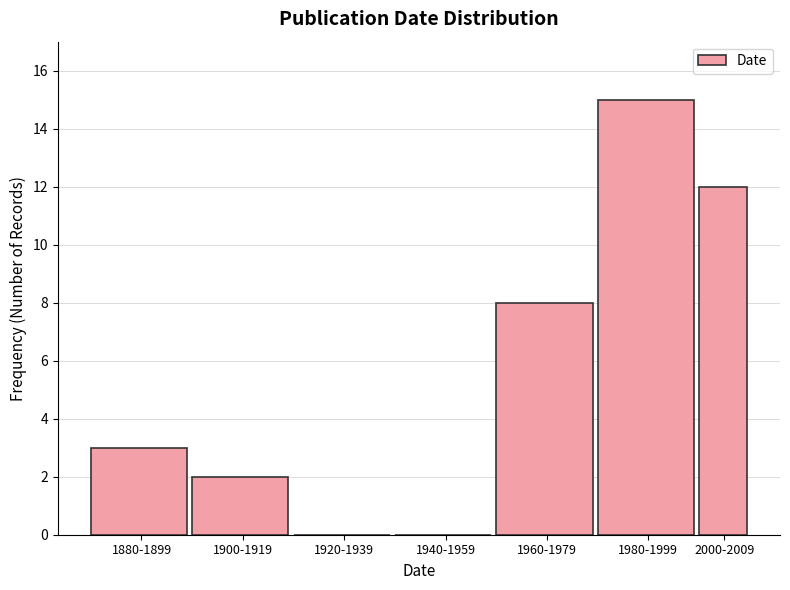

Reading right to left, list all the values displayed in this chart.

2000-2009=12	1980-1999=15	1960-1979=8	1940-1959=0	1920-1939=0	1900-1919=2	1880-1899=3